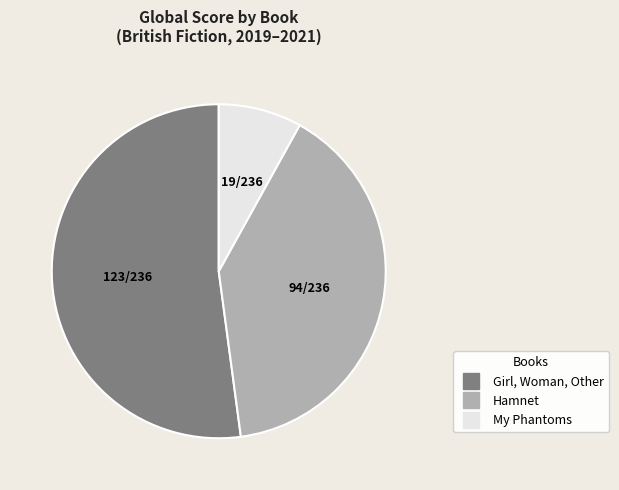

Which category has the smallest portion of the pie?

My Phantoms